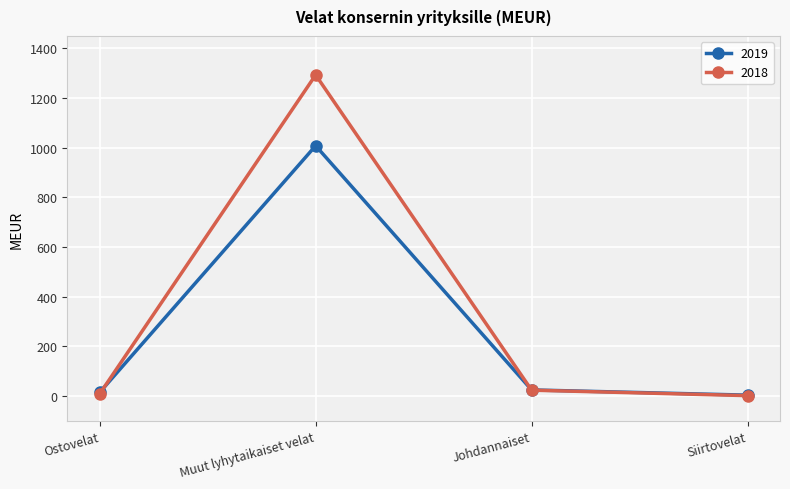

What is the label of the 3rd point from the left?

Johdannaiset